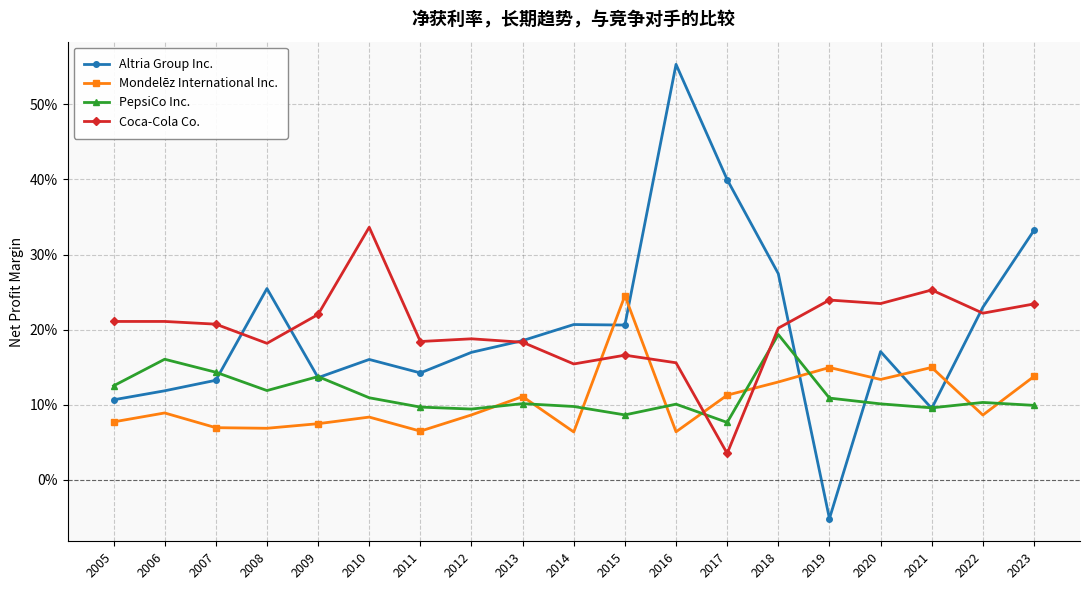

At how many categories does at least one series exceed 0?

19